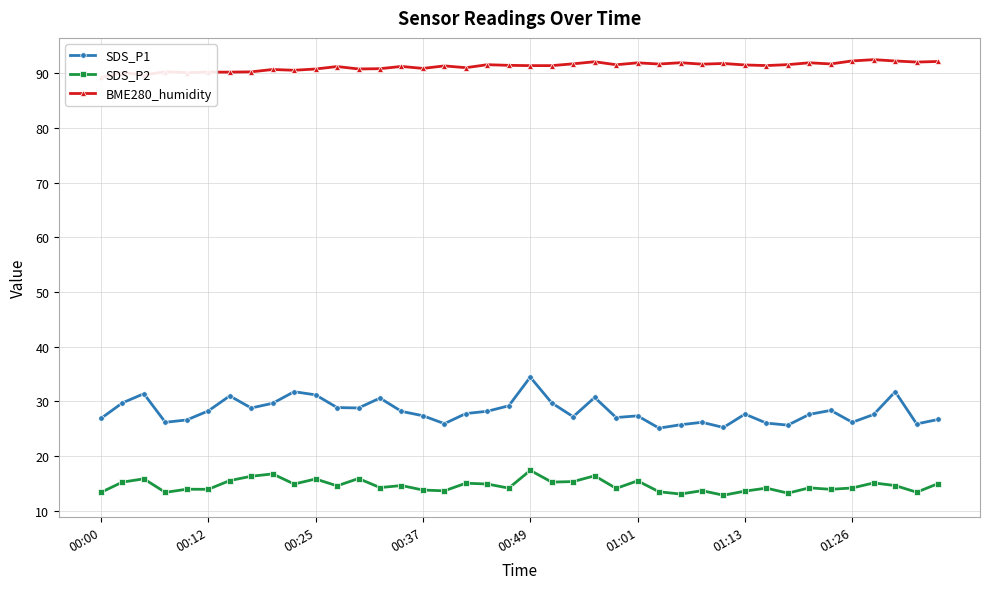

What is the highest value of the SDS_P1 series?

34.4